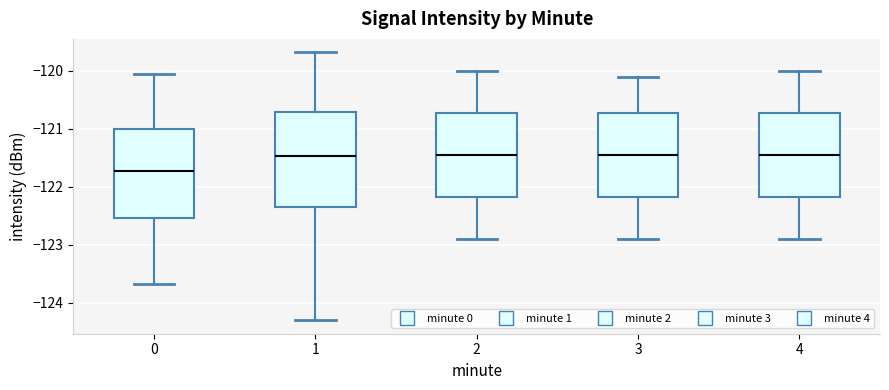

Which box is the tallest, from its lower edge to its upper edge?

1